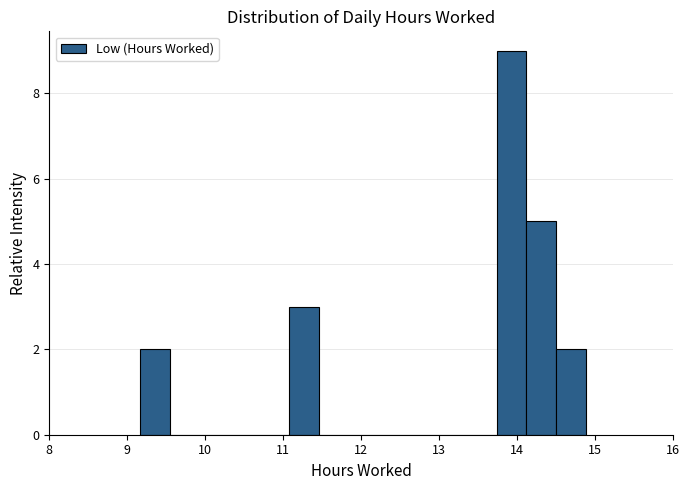

Read against the x-axis, roughly where is the centre of the tallest bar?

13.9